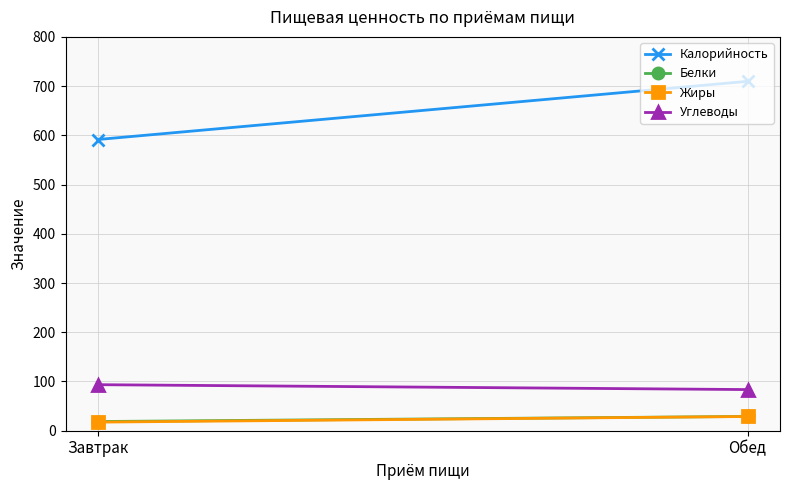

How many values in the Калорийность series are below 709?

1